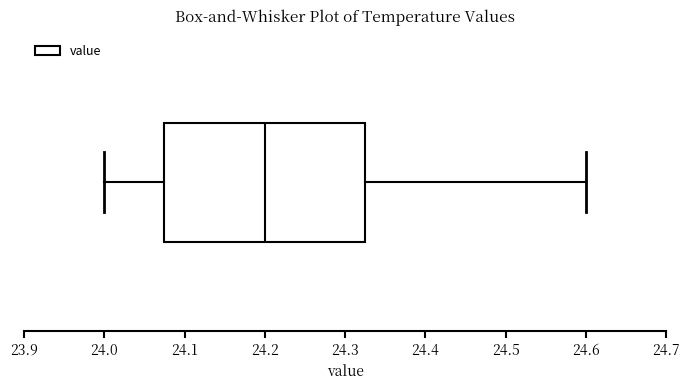

Transcribe this box plot: give where the median line is, the range the box spans, and where the two whiskers end, as read against the x-axis. The values are not printed on the chart, so give them approximately, as read against the axis.

median 24.20, box 24.08 to 24.33, whiskers 24.00 to 24.60